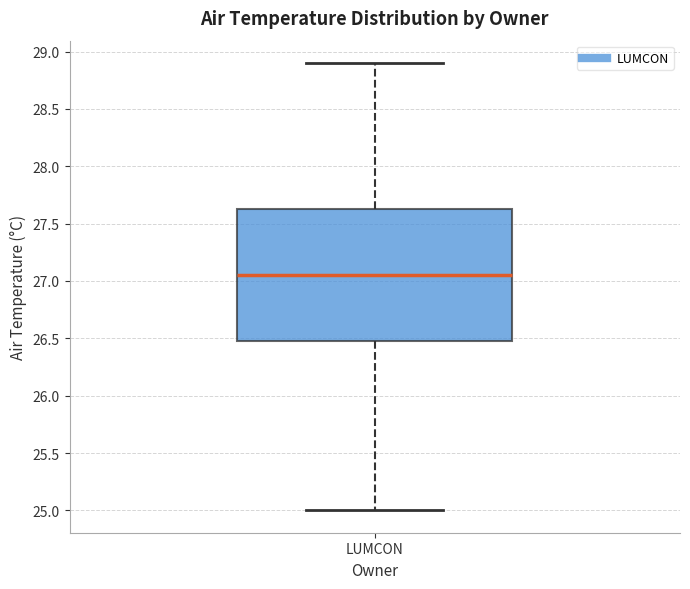

Where is the upper edge of the box for LUMCON on the y-axis? The values are not printed on the chart, so give them approximately, as read against the axis.

27.65